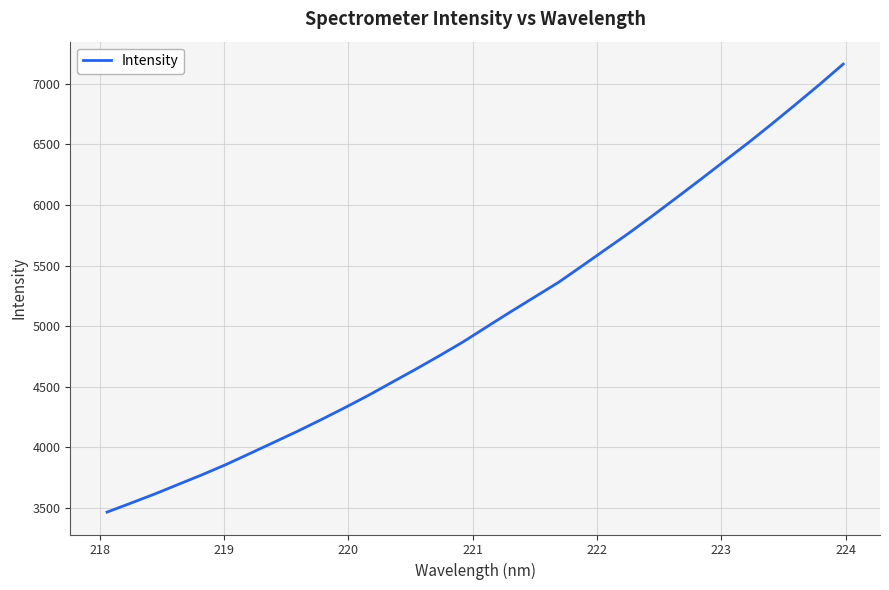

What is the difference between the maximum and minimum values?

3695.8